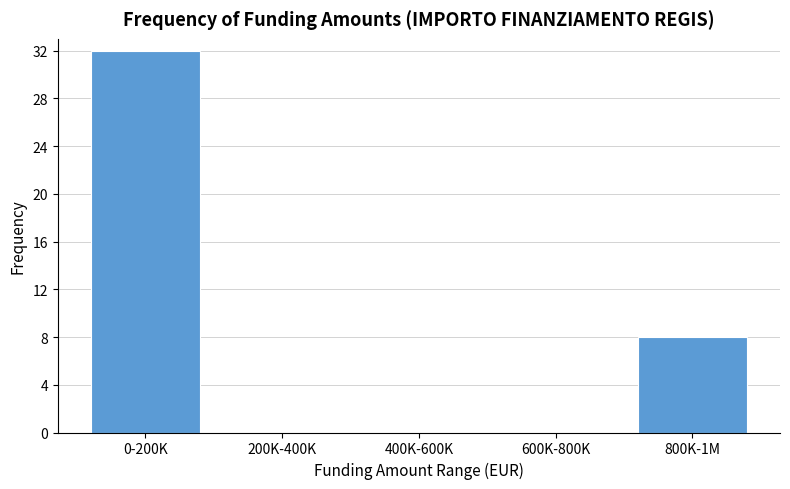

Reading right to left, transcribe all the data shown in this chart.

800K-1M=8	600K-800K=0	400K-600K=0	200K-400K=0	0-200K=32